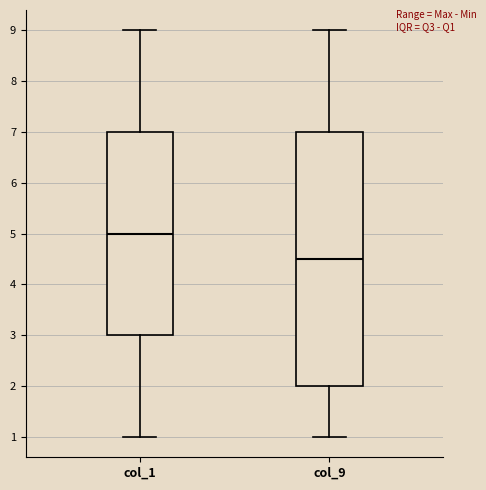

Comparing the boxes themselves (not the whiskers), which one is the tallest?

col_9